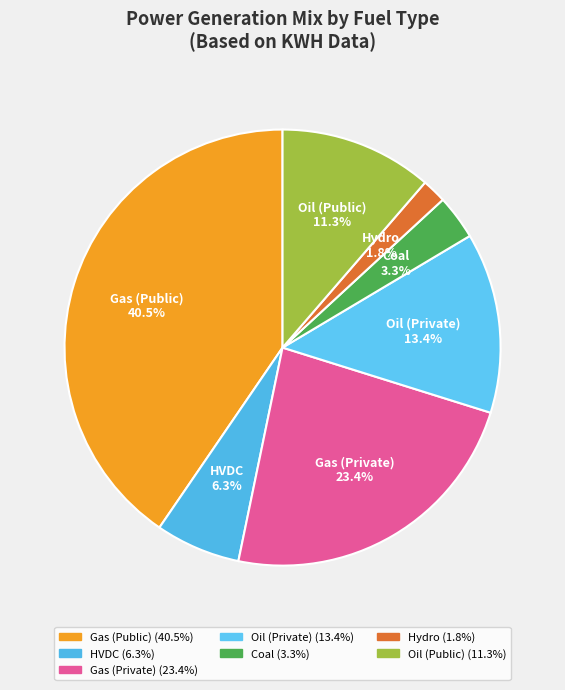

Rank the categories by value from lowest to highest.

Hydro, Coal, HVDC, Oil (Public), Oil (Private), Gas (Private), Gas (Public)